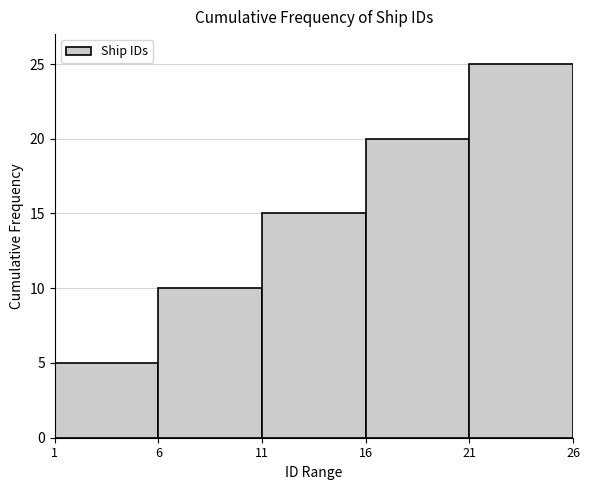

How tall is the bar that spans 16 to 21 on the x-axis? The values are not printed on the chart, so give them approximately, as read against the axis.

20